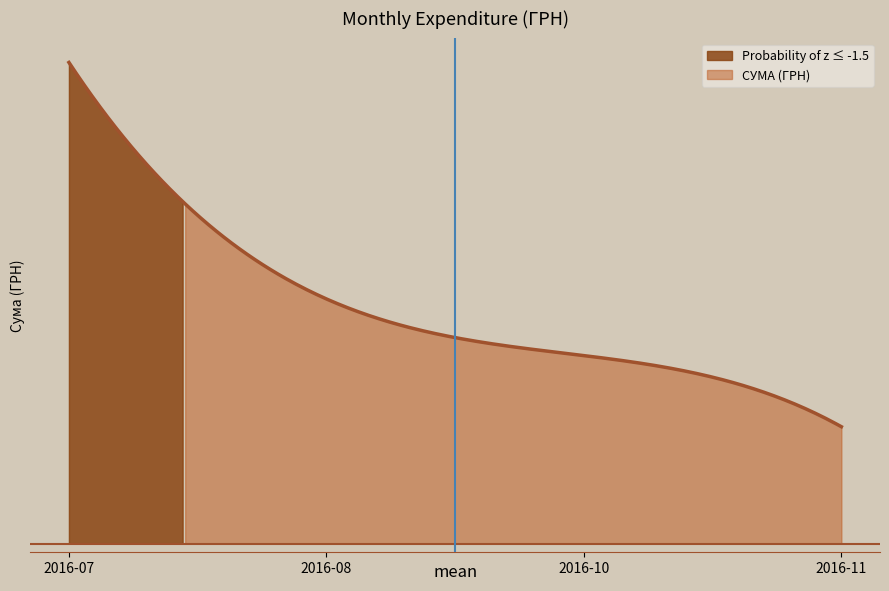

The value at 31 is 86306.0. True or false?

True